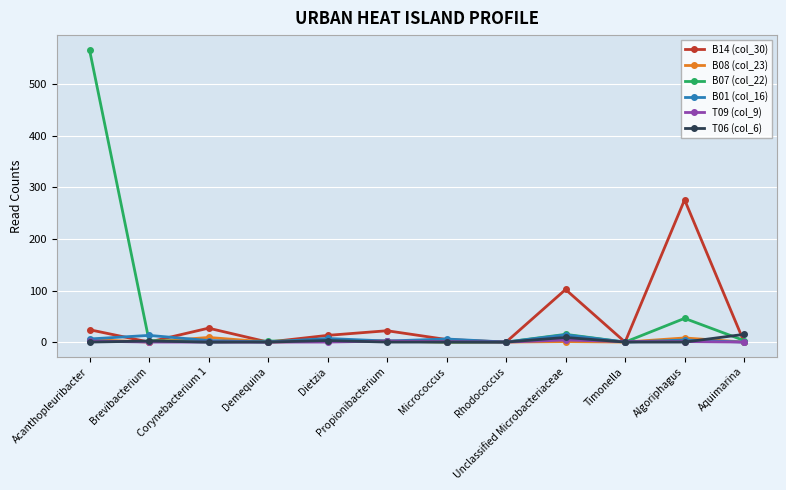

At which category is the sum across all series the highest?

Acanthopleuribacter